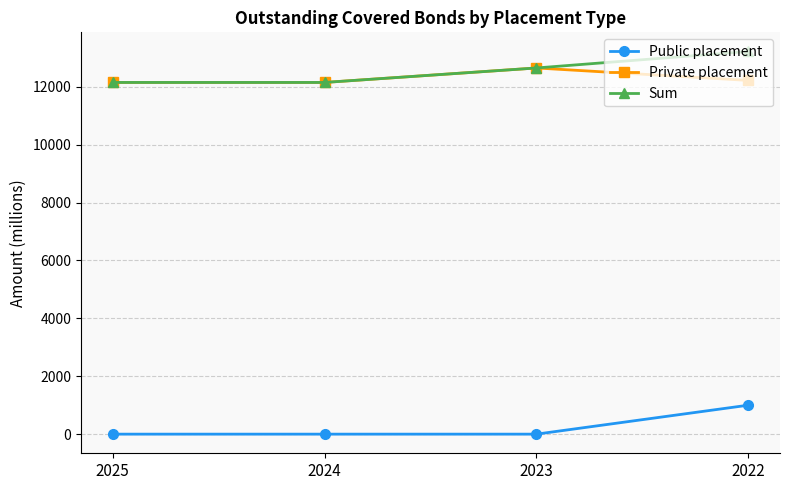

True or false: Public placement has a value of 1459 at 2022.

False